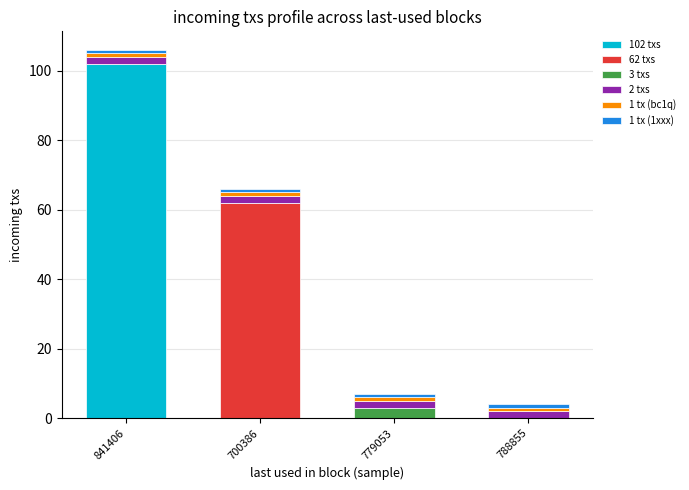

Which series changed the most between 700386 and 788855?

62 txs